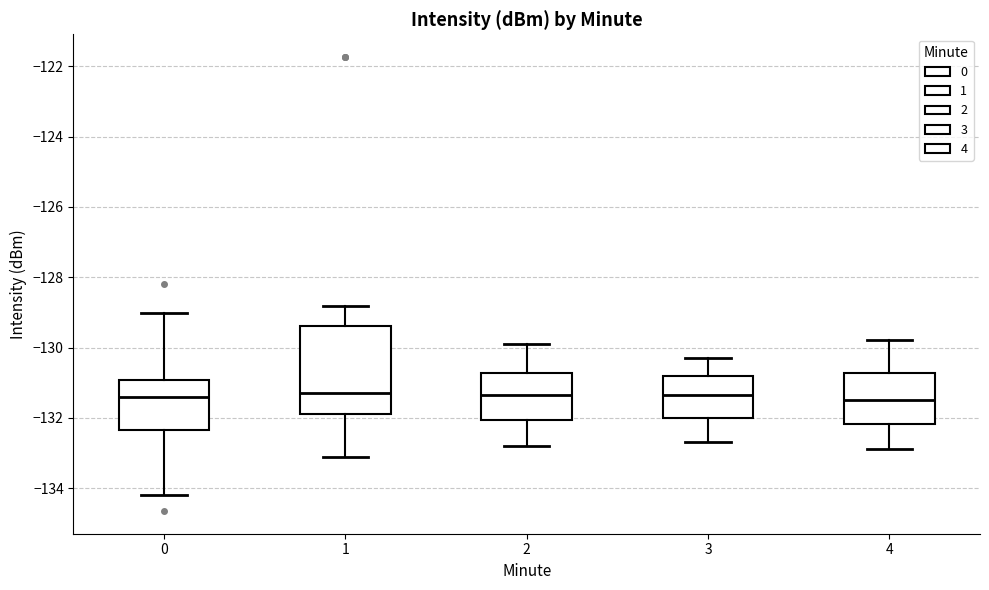

Which box is the tallest, from its lower edge to its upper edge?

1